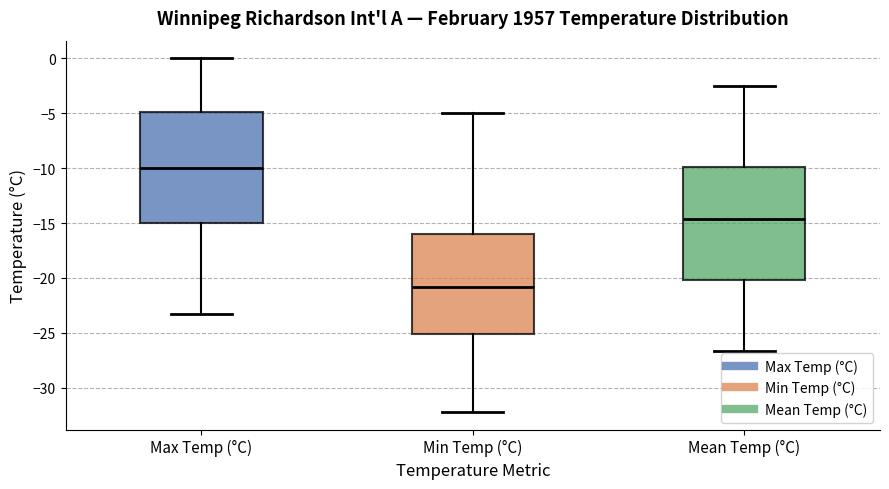

Which box has the highest median line?

Max Temp (°C)